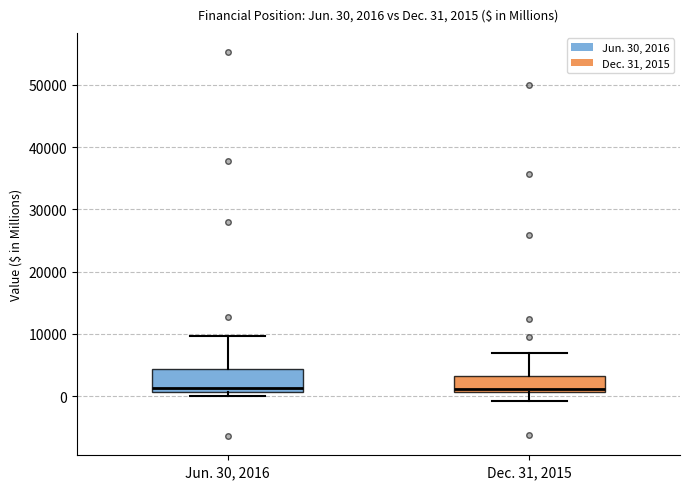

Which box is the tallest, from its lower edge to its upper edge?

Jun. 30, 2016